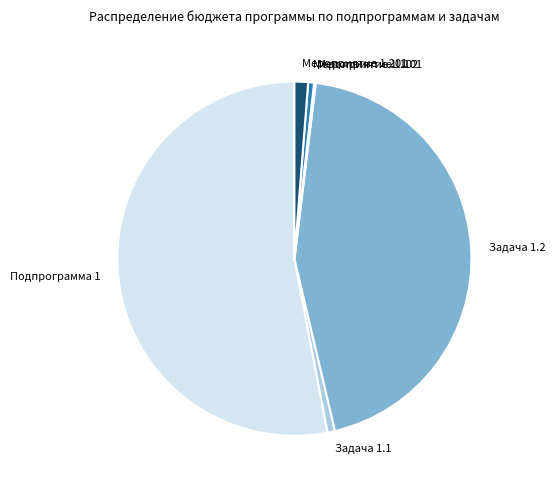

Approximately how many times larger is the value at Подпрограмма 1 compared to Мероприятие 1.102?

99.5